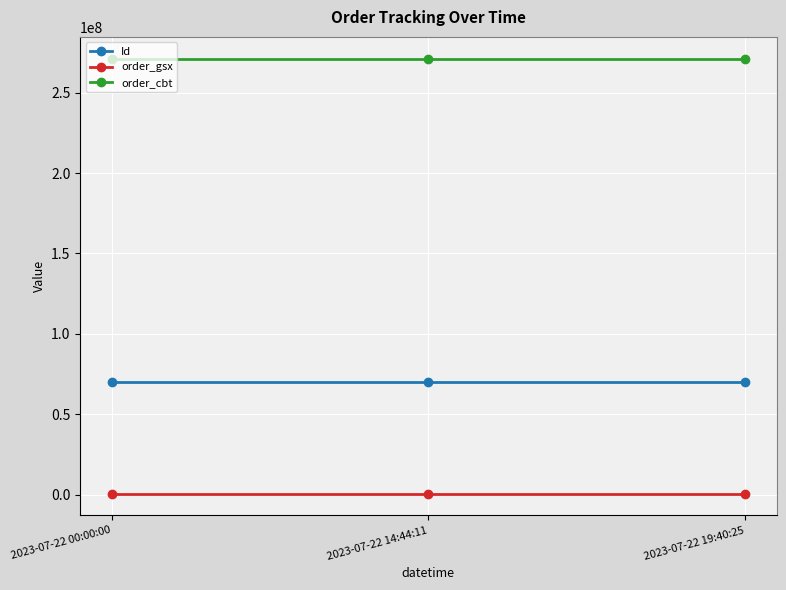

What is the sum of the order_cbt values at 2023-07-22 00:00:00 and 2023-07-22 19:40:25?

542445824